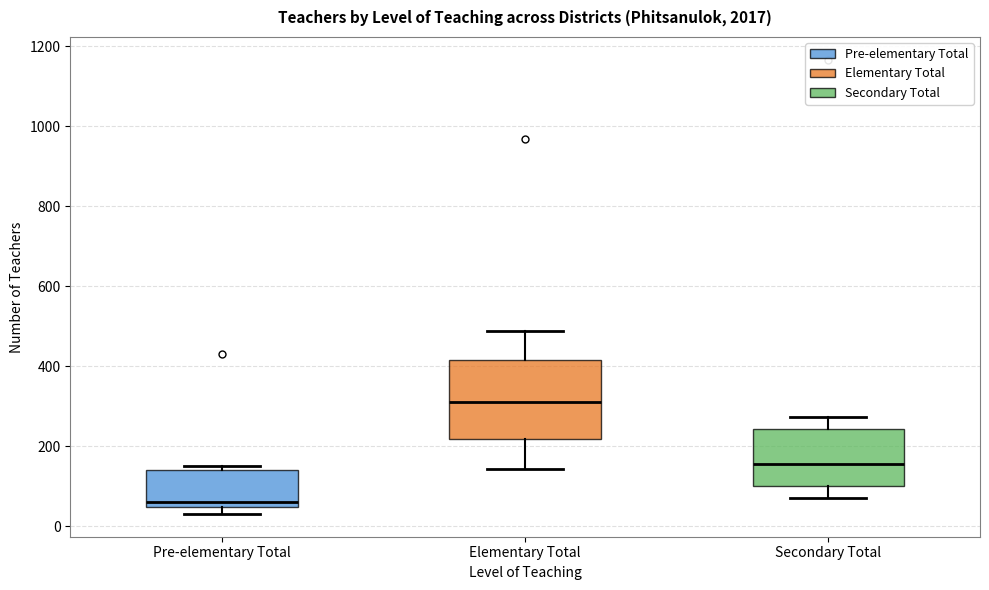

Where is the upper edge of the box for Elementary Total on the y-axis? The values are not printed on the chart, so give them approximately, as read against the axis.

420